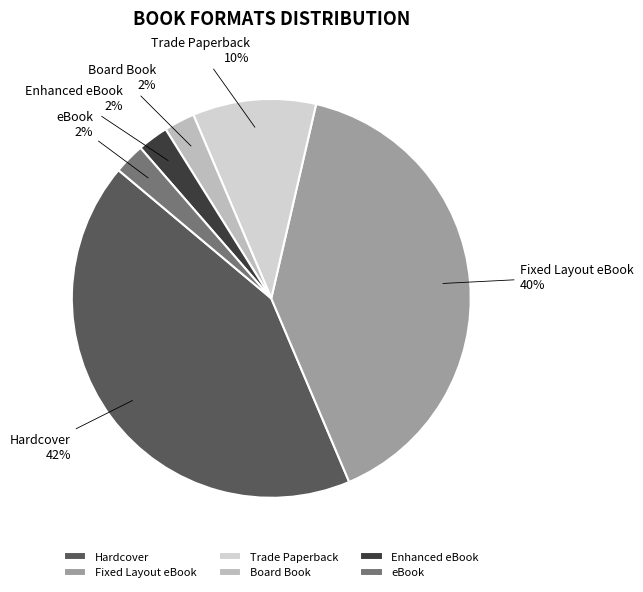

Do eBook and Trade Paperback together represent more than half of the pie?

No